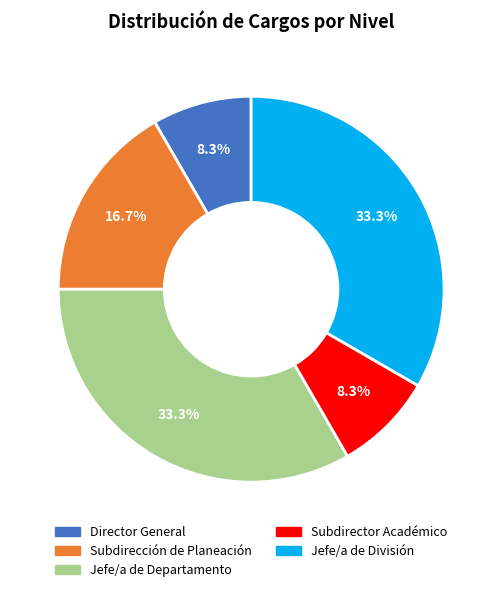

Between Subdirección de Planeación and Subdirector Académico, which is larger?

Subdirección de Planeación